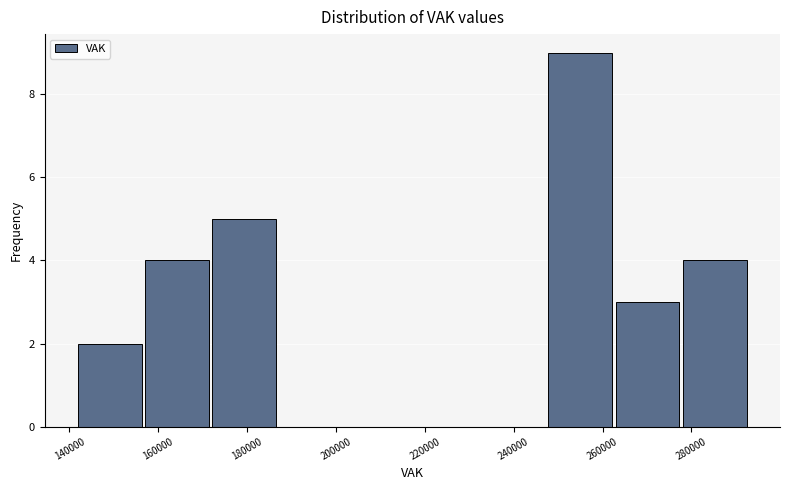

Reading left to right, list every bar in this chart as the range it spans on the x-axis followed by its height. Neither the bar edges nor the heights are printed on the chart, so give them approximately, as read against the axes.

142000 to 156000: 2
156000 to 172000: 4
172000 to 186000: 5
186000 to 202000: 0
202000 to 218000: 0
218000 to 232000: 0
232000 to 248000: 0
248000 to 262000: 9
262000 to 278000: 3
278000 to 292000: 4